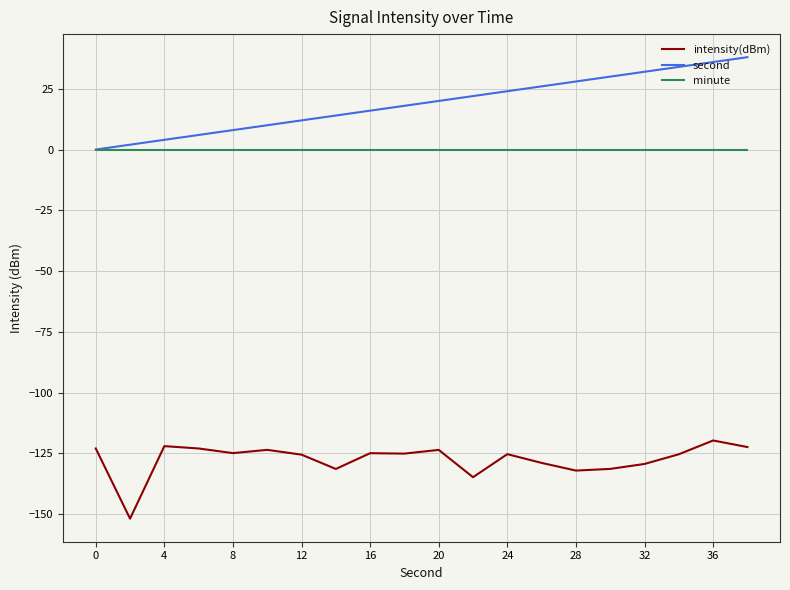

Which series has the widest spread of values?

second